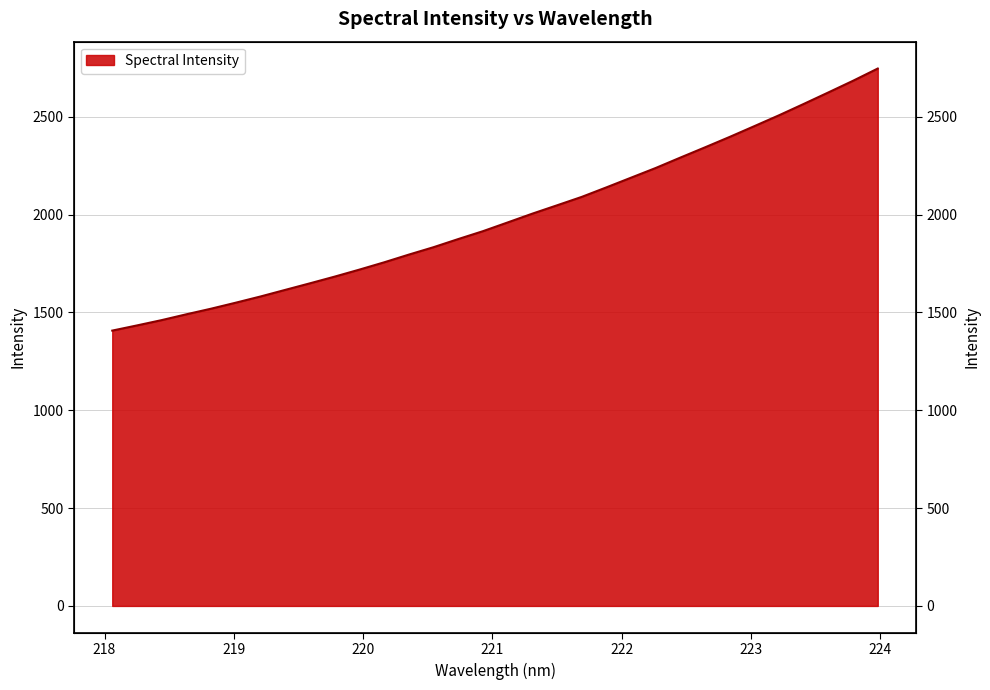

List the labels in order of value, largest first.

223.9802, 223.7895, 223.5987, 223.408, 223.2172, 223.0264, 222.8355, 222.6447, 222.4538, 222.263, 222.0721, 221.8812, 221.6902, 221.4993, 221.3083, 221.1174, 220.9264, 220.7354, 220.5444, 220.3533, 220.1623, 219.9712, 219.7801, 219.589, 219.3979, 219.2067, 219.0156, 218.8244, 218.6332, 218.442, 218.2508, 218.0596